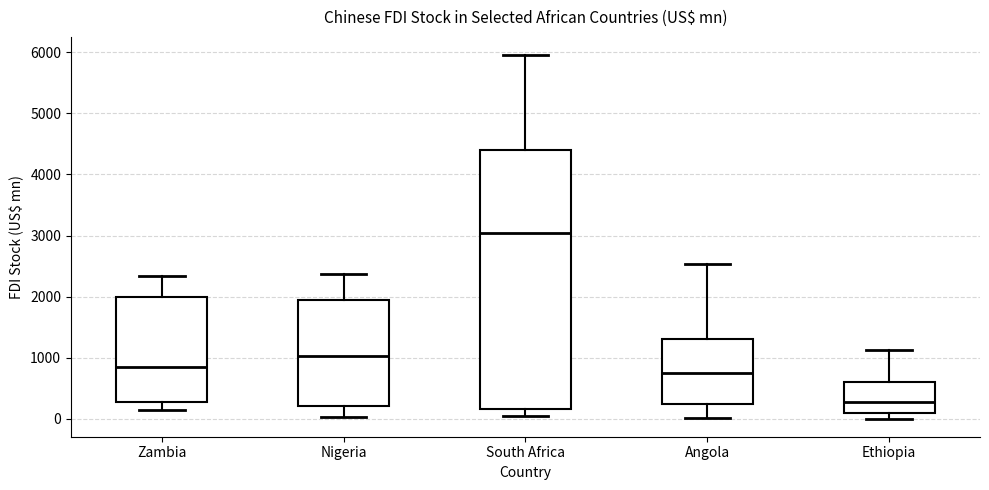

Comparing the boxes themselves (not the whiskers), which one is the tallest?

South Africa